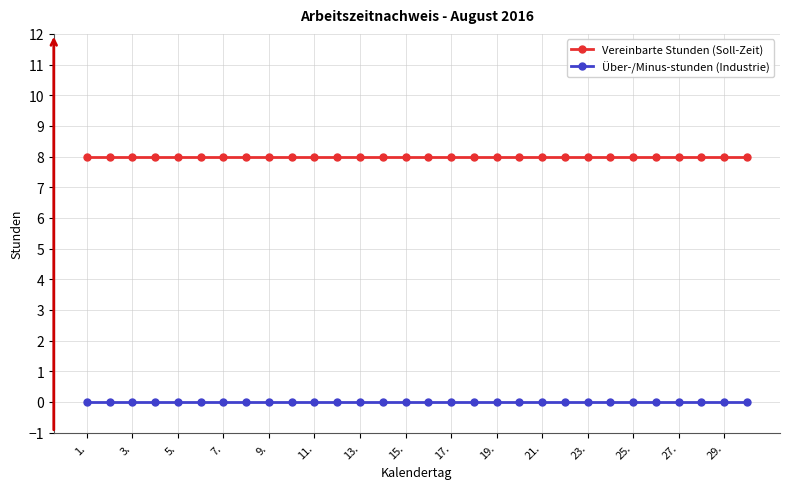

What is the greatest value displayed?

8